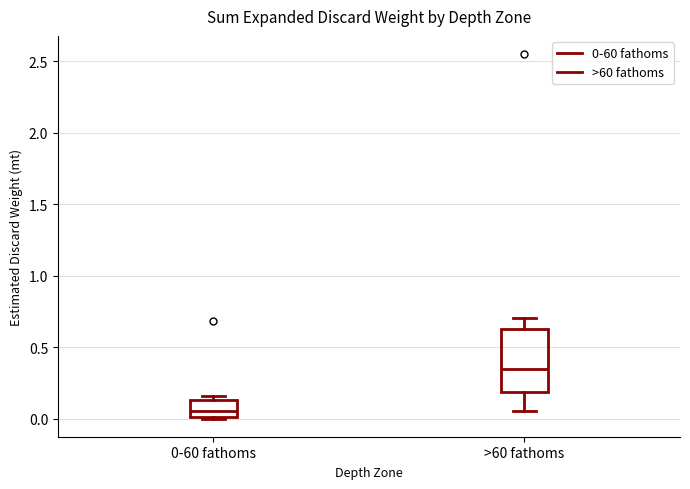

Reading left to right, read every box against the y-axis: the position of its median line, the range the box covers, and the ends of its whiskers. The values are not printed on the chart, so give them approximately, as read against the axis.

0-60 fathoms: median 0.05, box 0.00 to 0.15, whiskers 0.00 to 0.15 (just above the box's upper edge)
>60 fathoms: median 0.35, box 0.20 to 0.65, whiskers 0.05 to 0.70